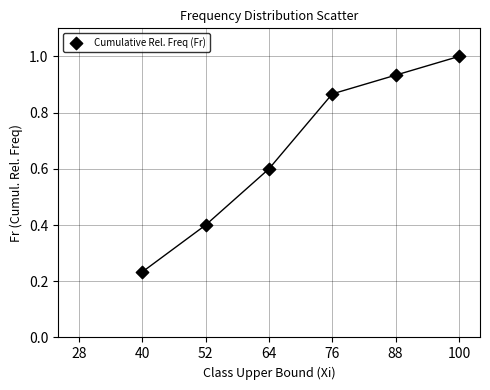

What is the range of X values (max minus min)?

60.0